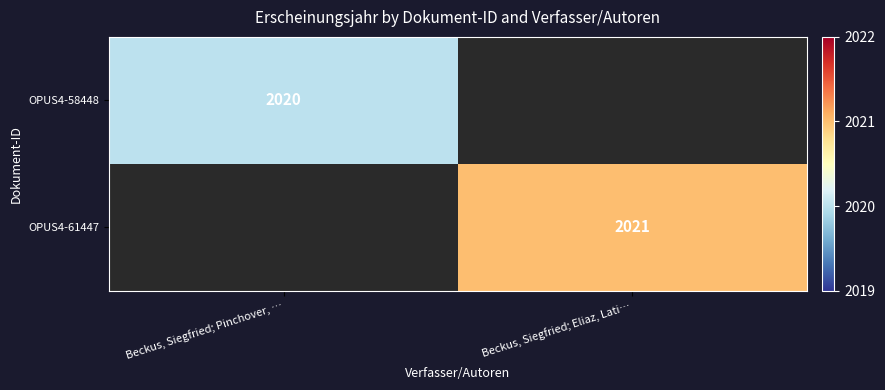

Is it true that OPUS4-61447 equals 1258 at Beckus, Siegfried; Eliaz, Lati…?

False